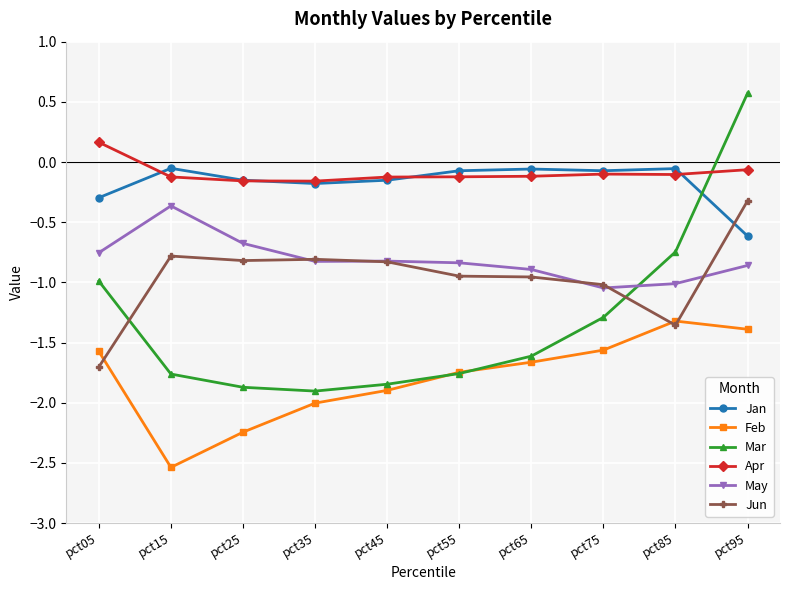

Is it true that Jun equals -0.5 at pct55?

False